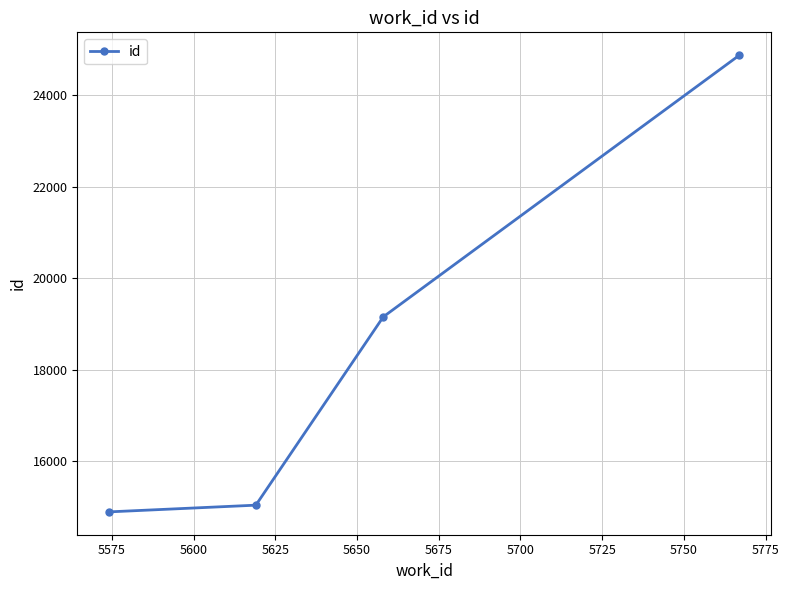

What is the difference between the maximum and minimum values?

9988